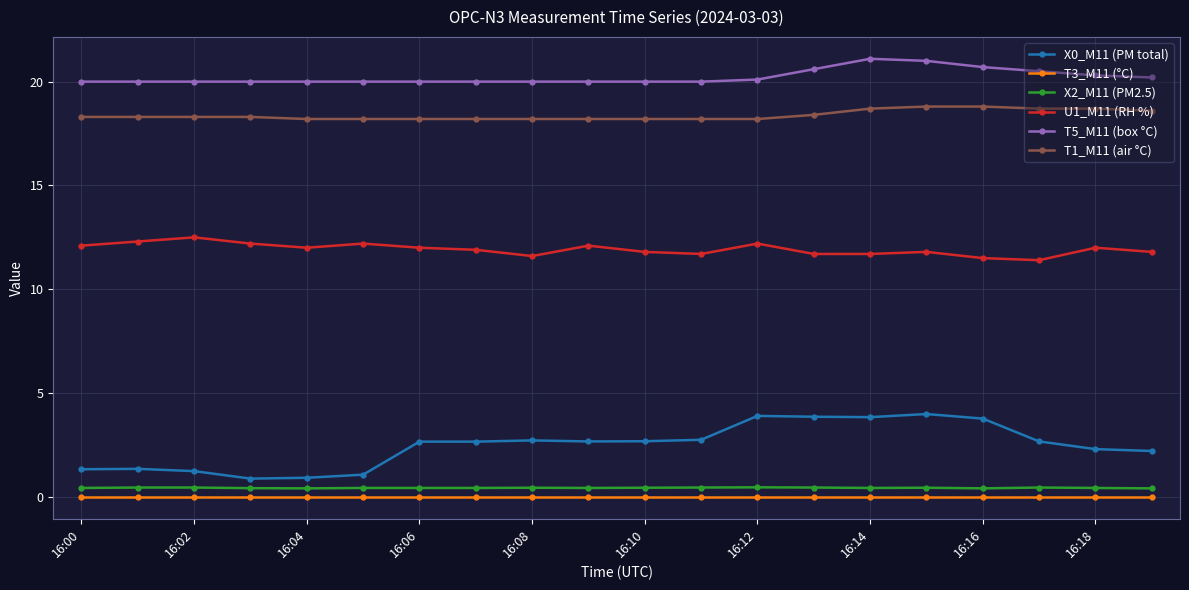

True or false: T5_M11 (box °C) and X2_M11 (PM2.5) cross at least once.

False